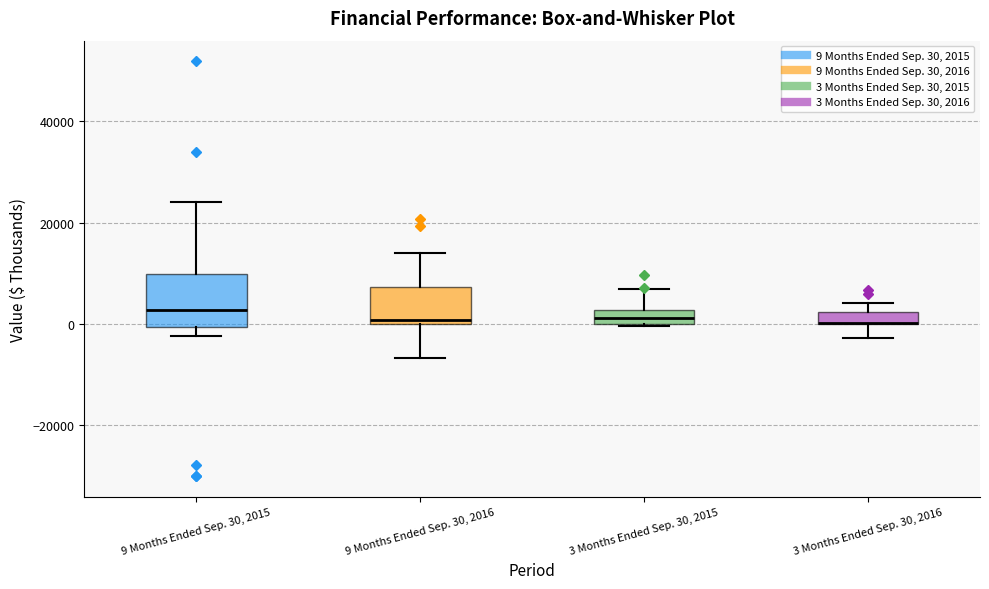

Comparing the boxes themselves (not the whiskers), which one is the tallest?

9 Months Ended Sep. 30, 2015